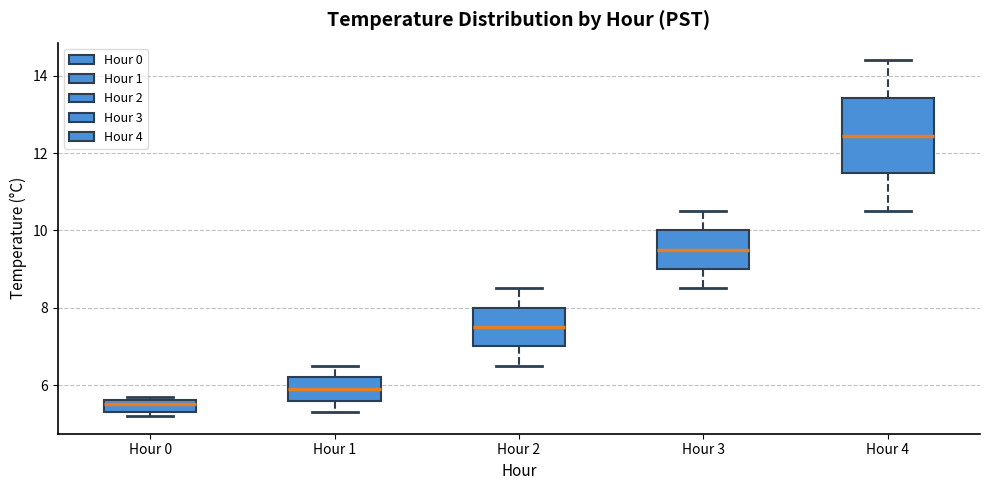

Reading left to right, read every box against the y-axis: the position of its median line, the range the box covers, and the ends of its whiskers. The values are not printed on the chart, so give them approximately, as read against the axis.

Hour 0: median 5.6 (inside the box), box 5.4 to 5.6, whiskers 5.2 to 5.8
Hour 1: median 6.0, box 5.6 to 6.2, whiskers 5.4 to 6.6
Hour 2: median 7.6, box 7.0 to 8.0, whiskers 6.6 to 8.6
Hour 3: median 9.6, box 9.0 to 10.0, whiskers 8.6 to 10.6
Hour 4: median 12.4, box 11.4 to 13.4, whiskers 10.6 to 14.4